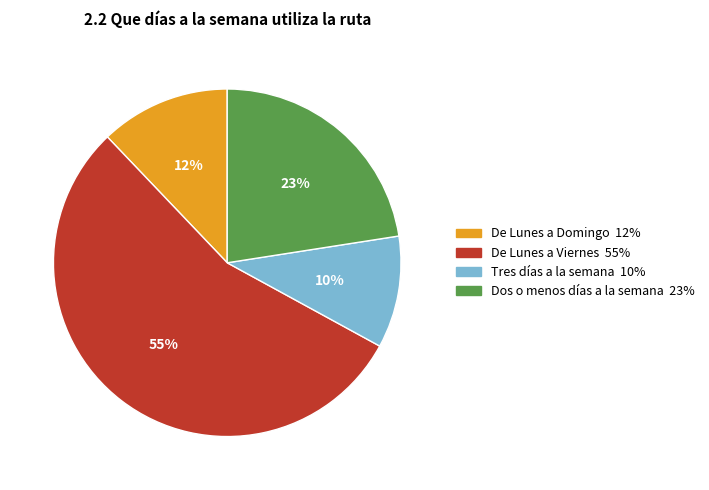

What is the largest slice in the pie chart?

De Lunes a Viernes